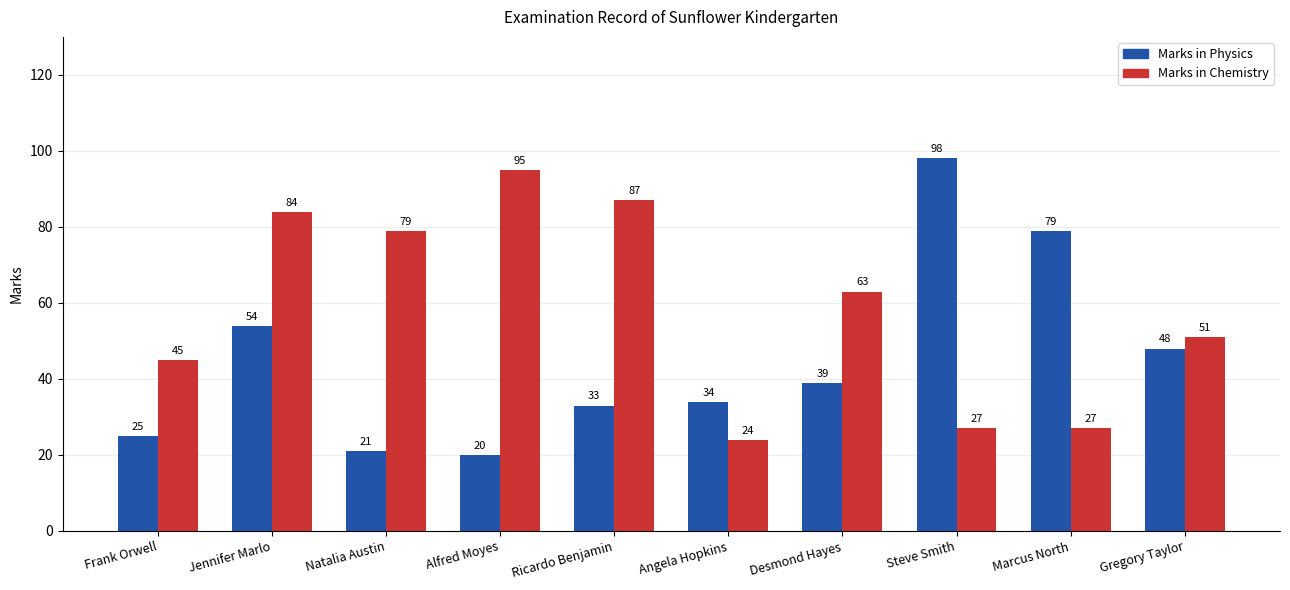

Reading right to left, extract all data points from this chart.

Marks in Physics: 48	79	98	39	34	33	20	21	54	25
Marks in Chemistry: 51	27	27	63	24	87	95	79	84	45